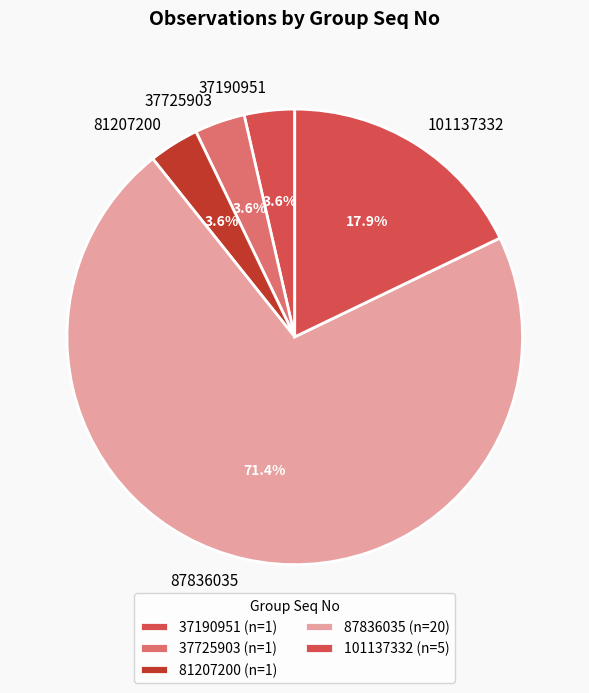

Count the number of slices in the pie.

5